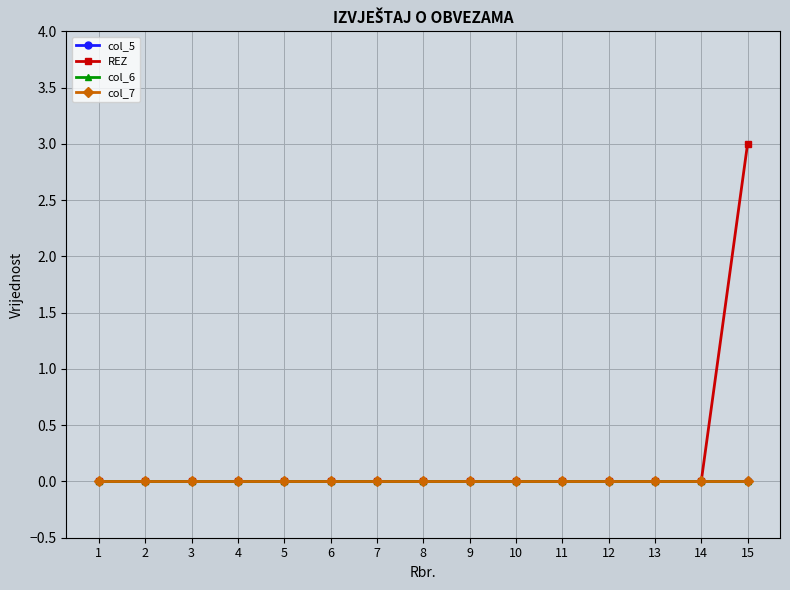

True or false: col_7 and col_5 intersect in this chart.

False